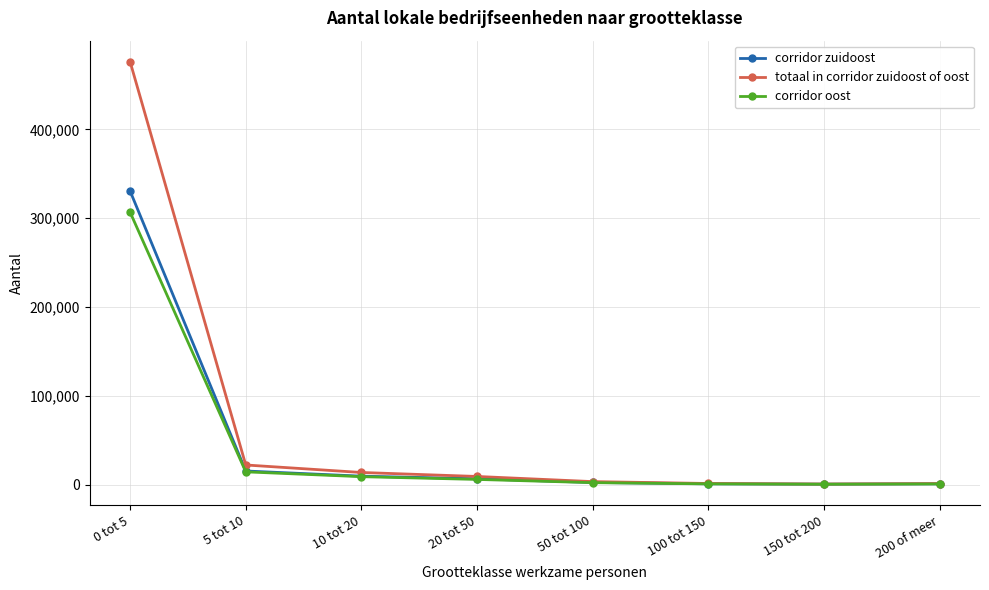

At which category is the sum across all series the highest?

0 tot 5